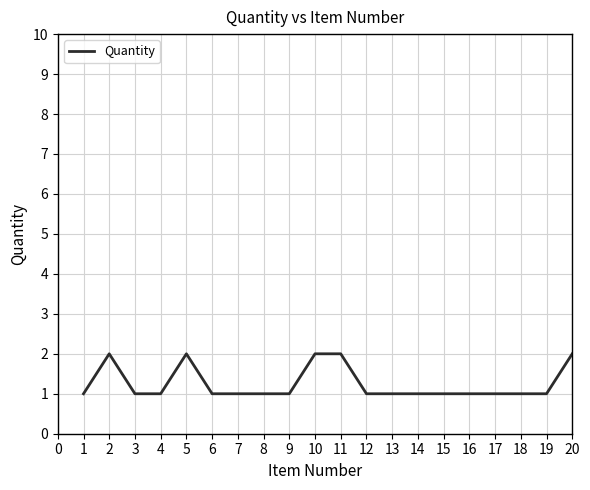

What is the minimum value shown in the chart?

1